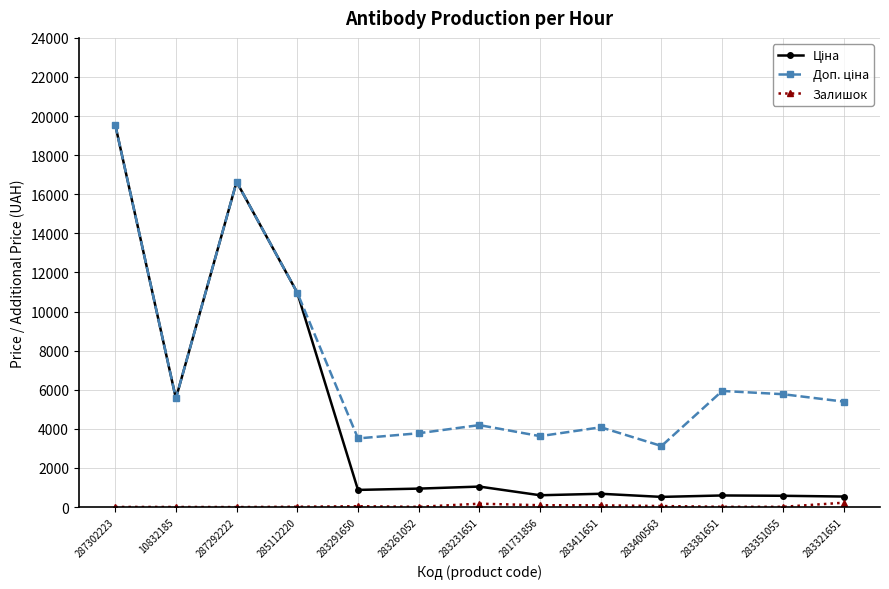

How many series are shown in this chart?

3